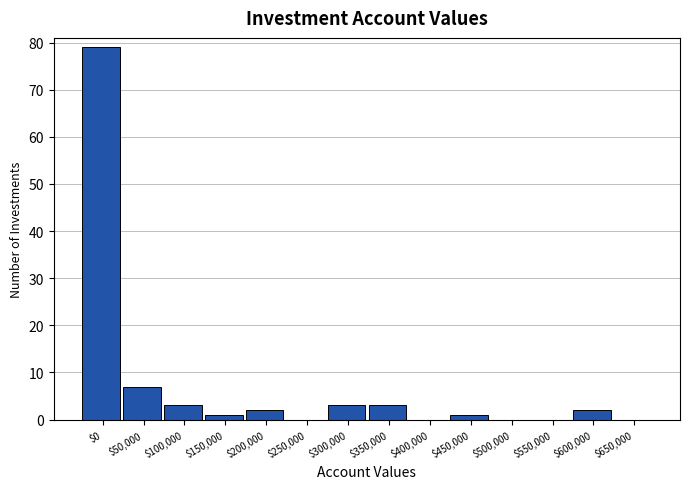

Where is the data nearest to the value 39?

$50,000